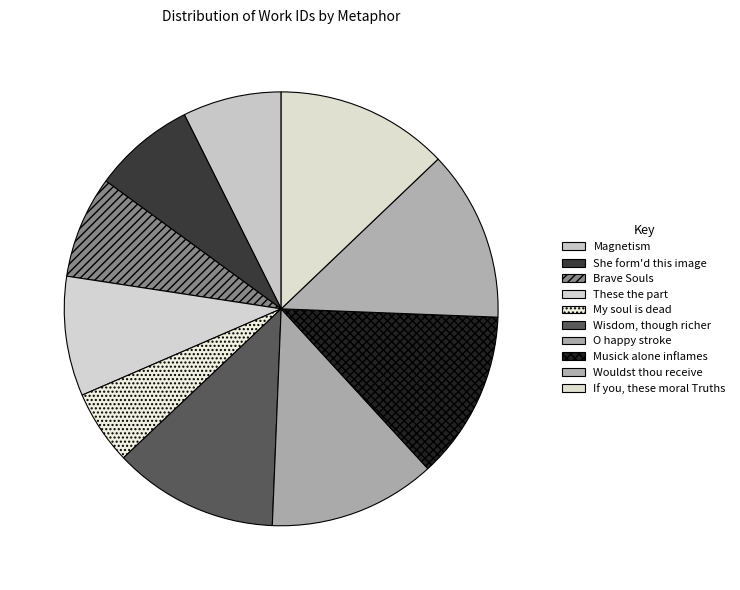

Count the number of slices in the pie.

10